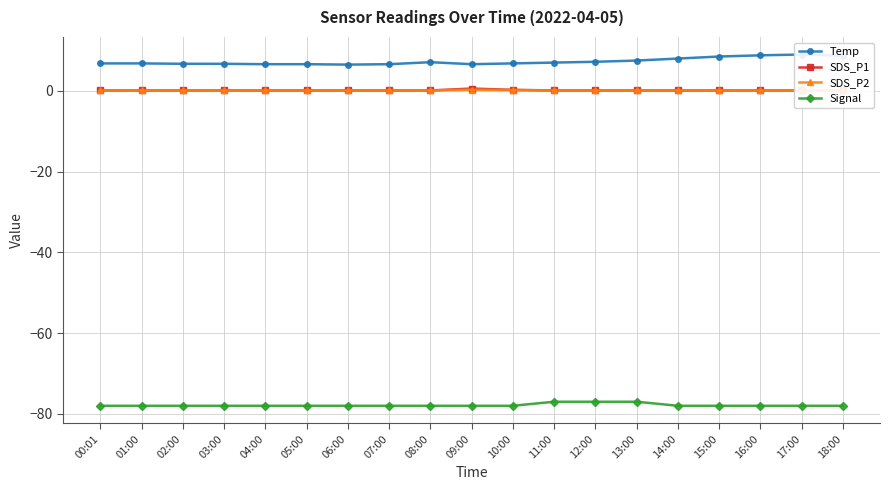

What is the label of the 3rd point from the left?

02:00